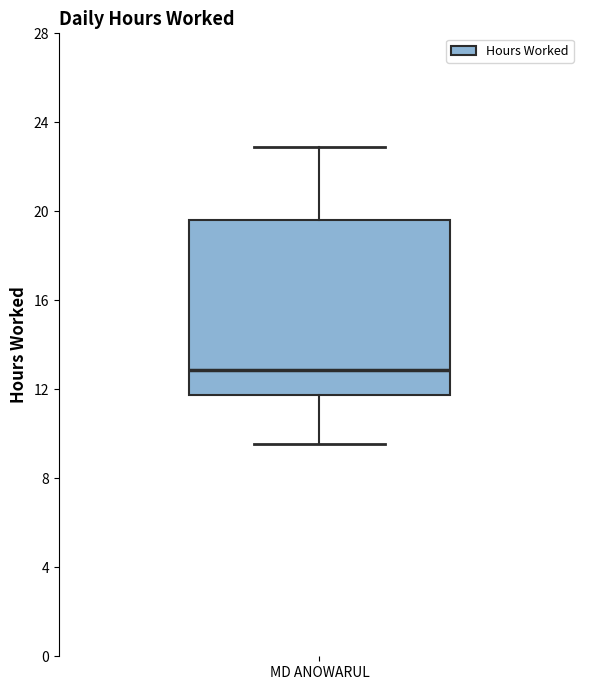

Where is the upper edge of the box for MD ANOWARUL on the y-axis? The values are not printed on the chart, so give them approximately, as read against the axis.

19.5